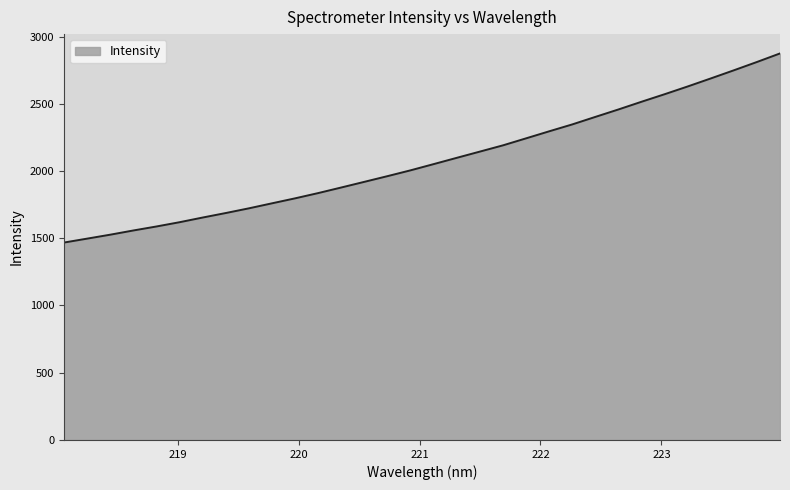

What is the minimum value shown in the chart?

1468.0